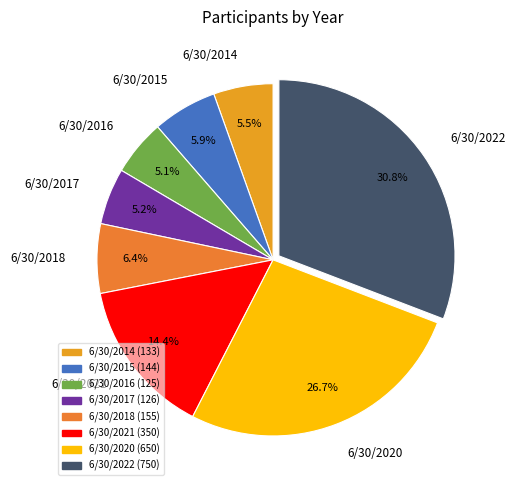

To the nearest percent, what is the difference between the 6/30/2022 and 6/30/2018 slice percentages?

24%